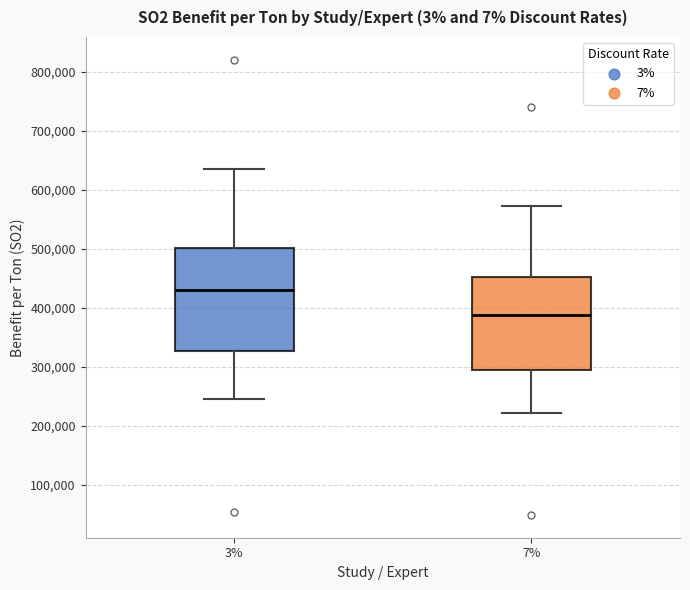

Reading left to right, transcribe this box plot: for each box, give where its median line is, the range the box spans, and where its two whiskers end, as read against the y-axis. The values are not printed on the chart, so give them approximately, as read against the axis.

3%: median 430000, box 330000 to 500000, whiskers 240000 to 630000
7%: median 390000, box 290000 to 450000, whiskers 220000 to 570000